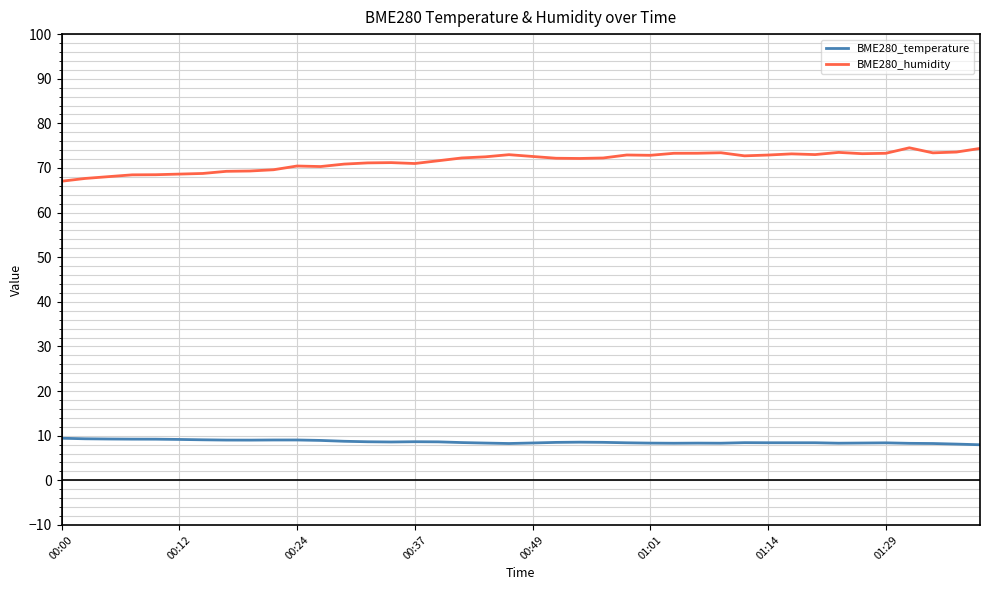

True or false: BME280_humidity and BME280_temperature intersect in this chart.

False